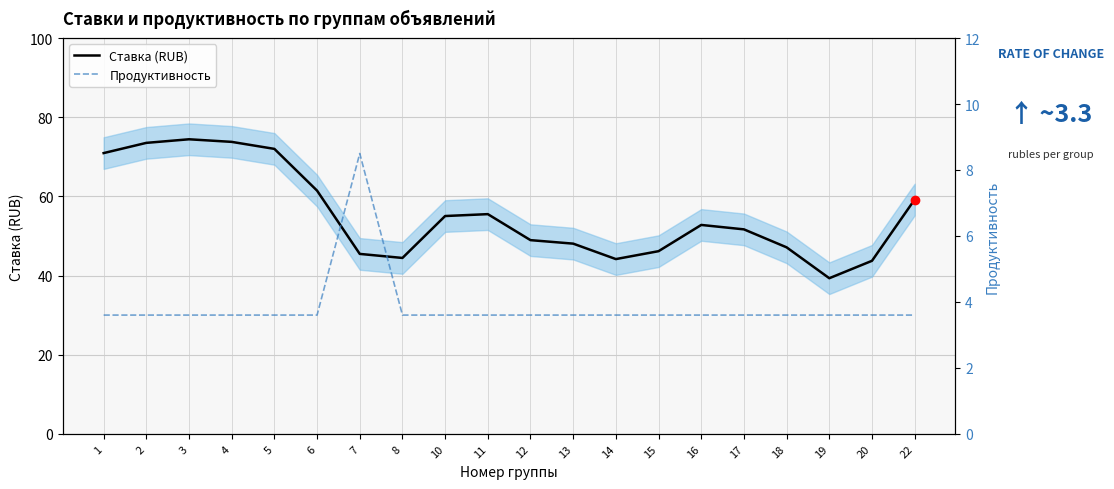

What is the smallest value displayed?

3.6